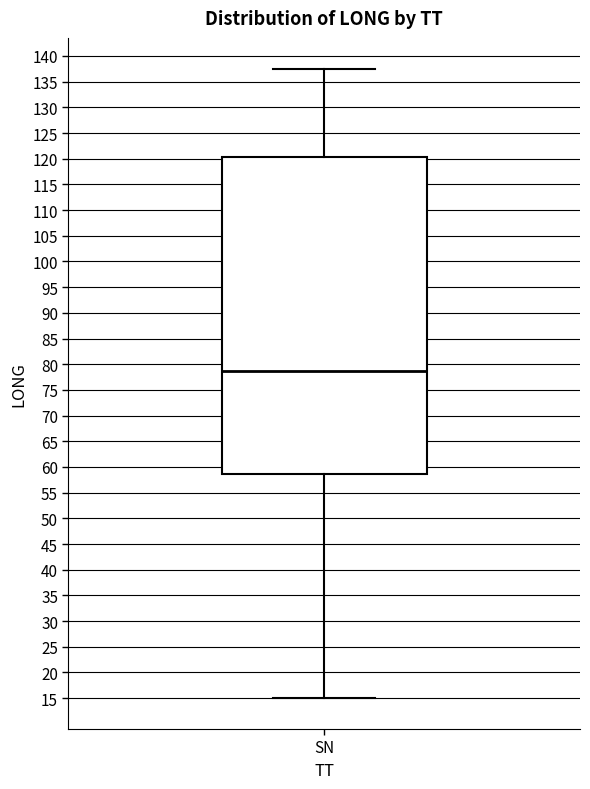

Where does the upper whisker of the box for SN end on the y-axis? The values are not printed on the chart, so give them approximately, as read against the axis.

137.5